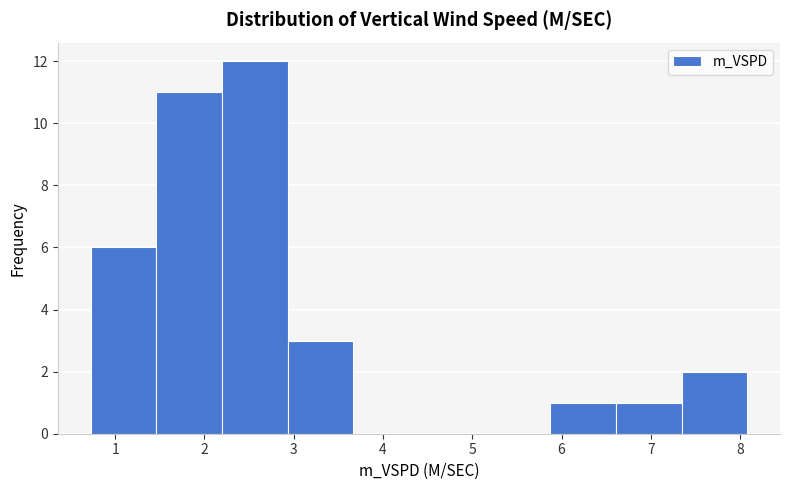

Reading left to right, transcribe this chart: for each bar, give the range it covers on the x-axis and its height. Neither the bar edges nor the heights are printed on the chart, so give them approximately, as read against the axes.

0.7 to 1.5: 6
1.5 to 2.2: 11
2.2 to 2.9: 12
2.9 to 3.7: 3
3.7 to 4.4: 0
4.4 to 5.1: 0
5.1 to 5.9: 0
5.9 to 6.6: 1
6.6 to 7.3: 1
7.3 to 8.1: 2